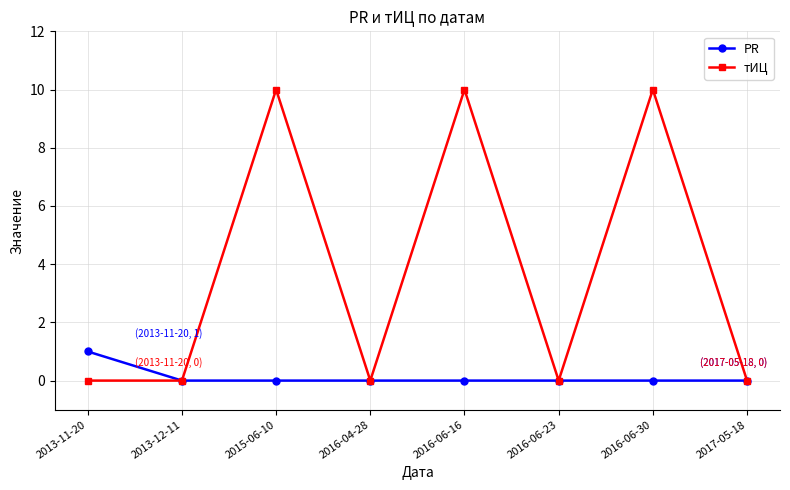

List the series in order of their overall mean, highest first.

тИЦ, PR